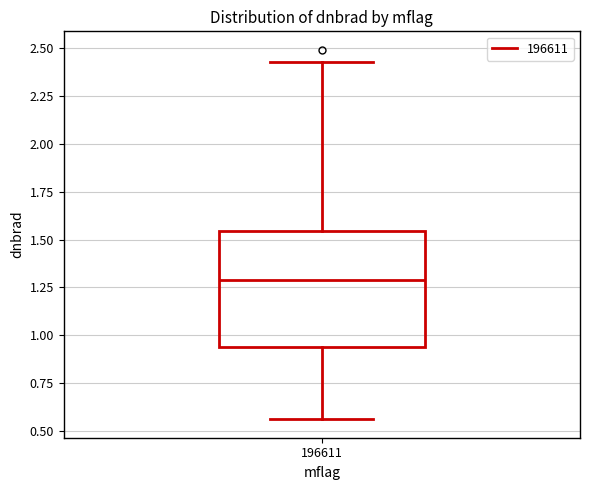

Where is the lower edge of the box at x = 196611 on the y-axis? The values are not printed on the chart, so give them approximately, as read against the axis.

0.95